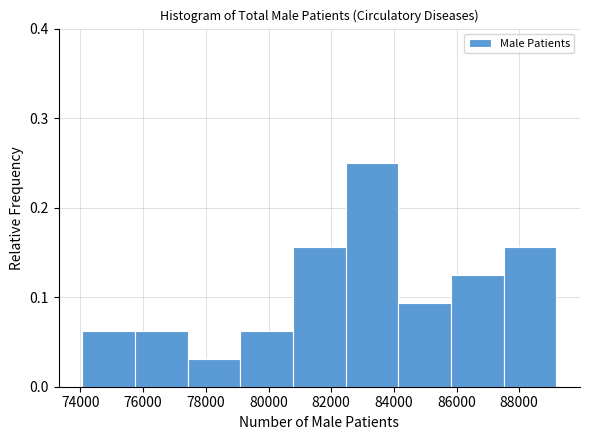

Reading left to right, transcribe this chart: for each bar, give the range it covers on the x-axis and its height. Neither the bar edges nor the heights are printed on the chart, so give them approximately, as read against the axes.

74000 to 75800: 0.06
75800 to 77400: 0.06
77400 to 79200: 0.03
79200 to 80800: 0.06
80800 to 82400: 0.16
82400 to 84200: 0.25
84200 to 85800: 0.09
85800 to 87600: 0.13
87600 to 89200: 0.16